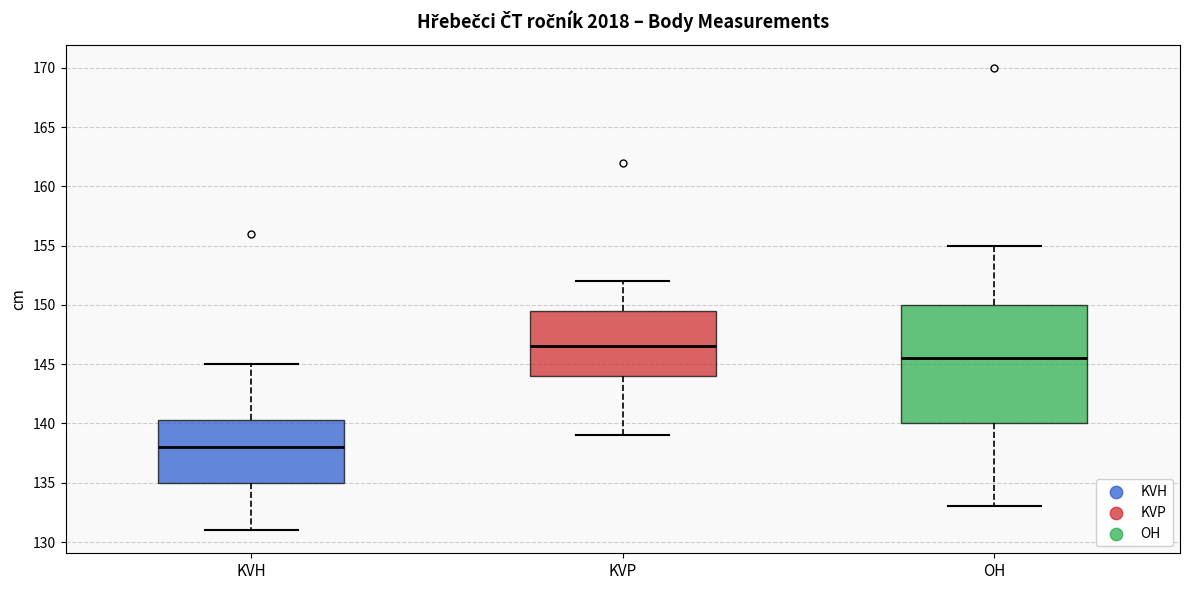

Comparing the boxes themselves (not the whiskers), which one is the tallest?

OH